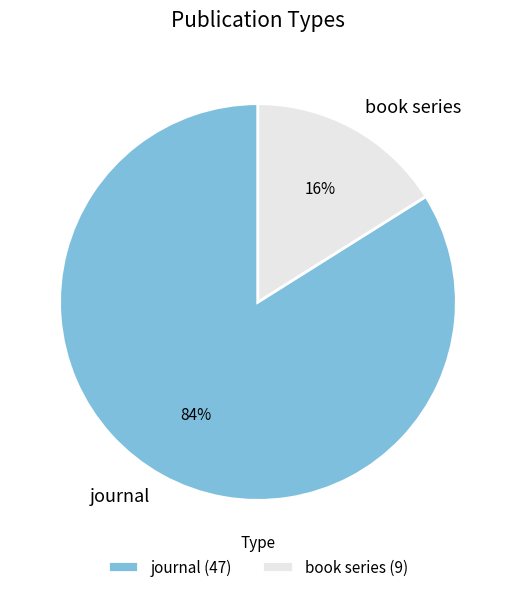

To the nearest percent, what is the difference between the largest and smallest slice percentages?

68%